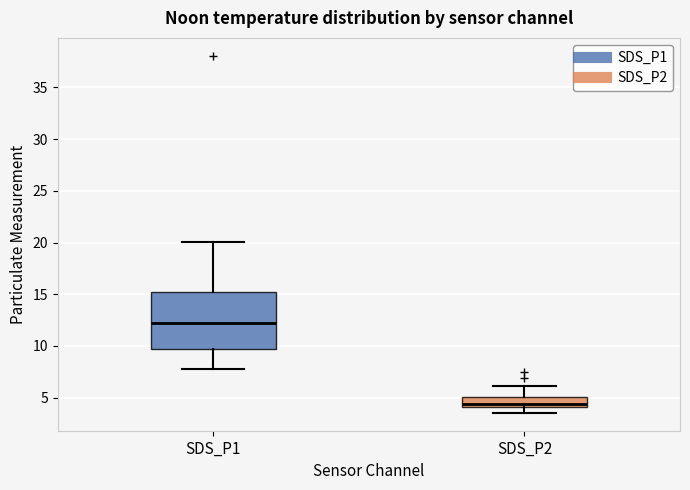

Which box's median line is the lowest?

SDS_P2